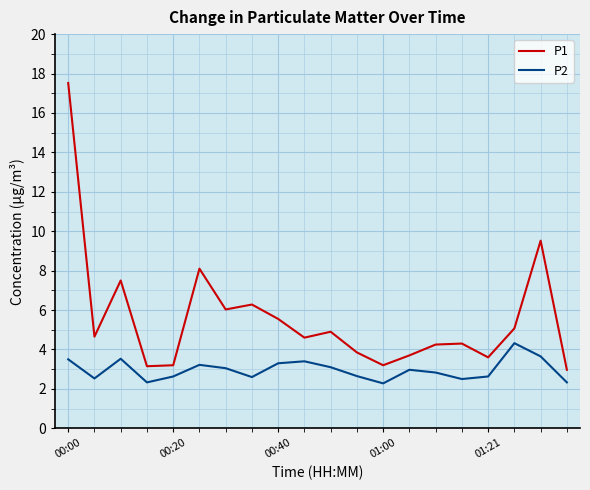

Which series has the largest range (max minus min)?

P1